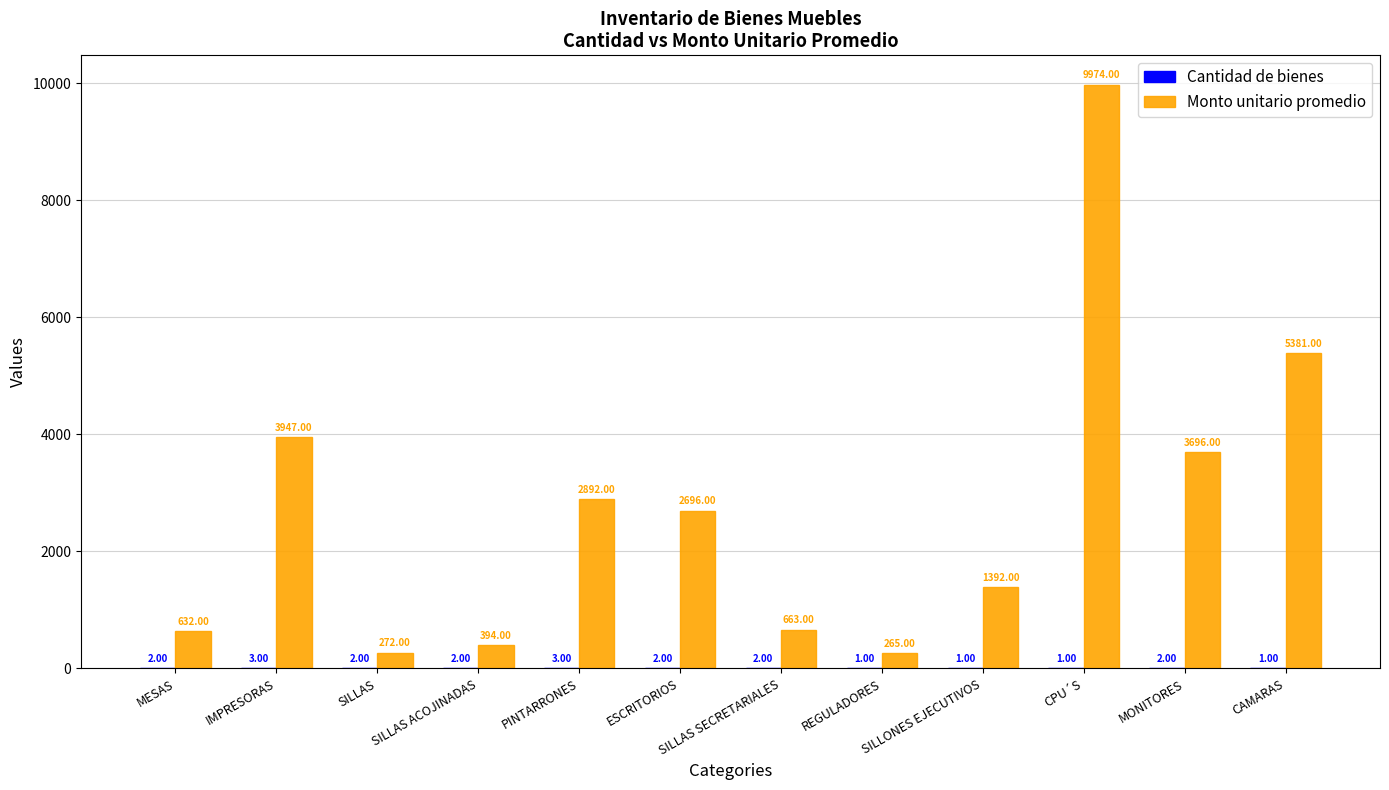

Where does the Monto unitario promedio series first go above 2696?

IMPRESORAS